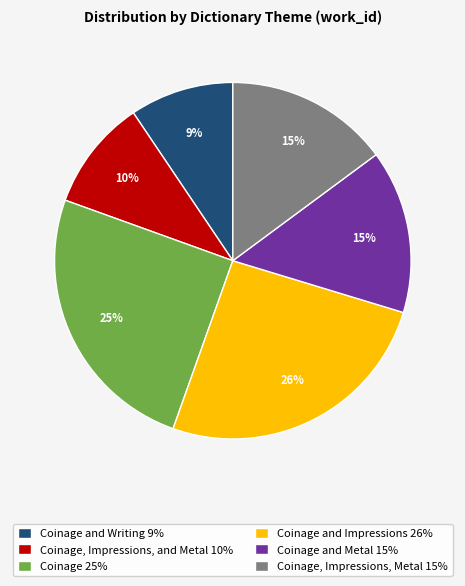

Combined, do Coinage and Metal 15% and Coinage 25% account for over 50%?

No